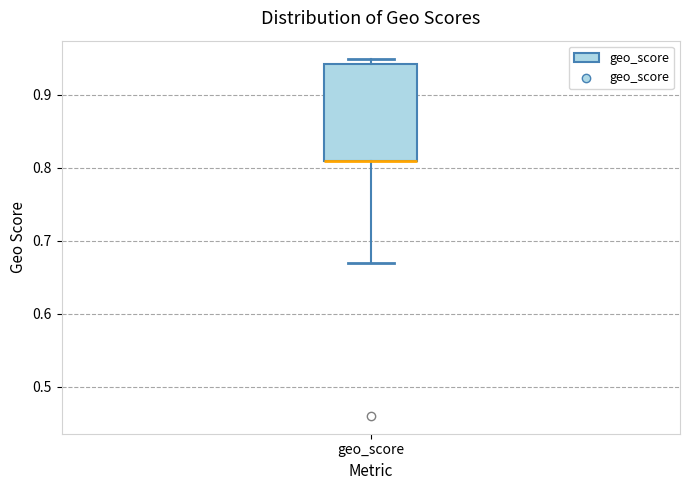

Transcribe this box plot: give where the median line is, the range the box spans, and where the two whiskers end, as read against the y-axis. The values are not printed on the chart, so give them approximately, as read against the axis.

median 0.81 (drawn on the box's lower edge), box 0.81 to 0.94, whiskers 0.67 to 0.95